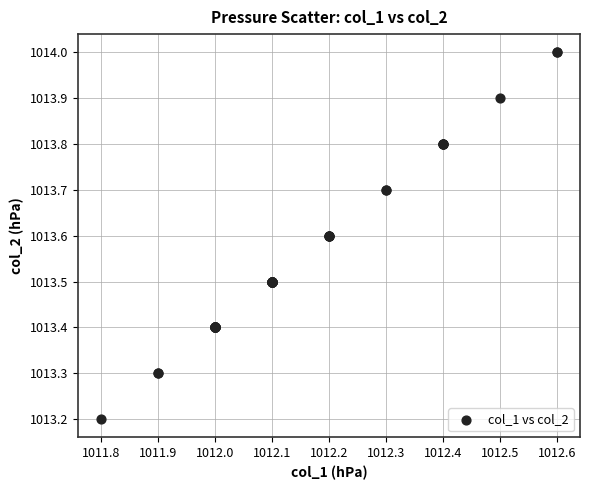

What Y value in the scatter plot is closest to 1013?

1013.2